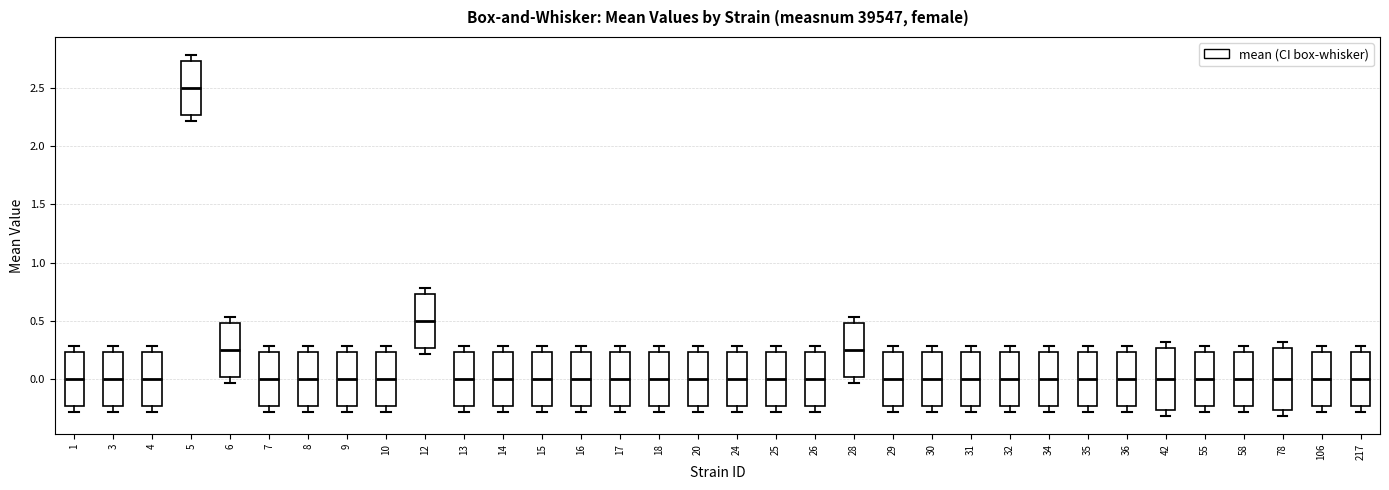

Where does the upper whisker of the box at x = 14 end on the y-axis? The values are not printed on the chart, so give them approximately, as read against the axis.

0.30